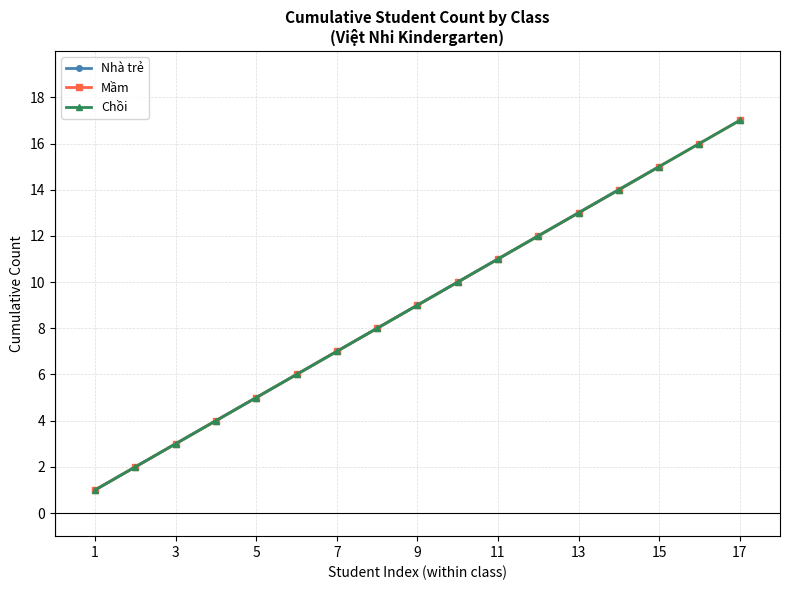

True or false: Mầm and Chồi cross at least once.

False